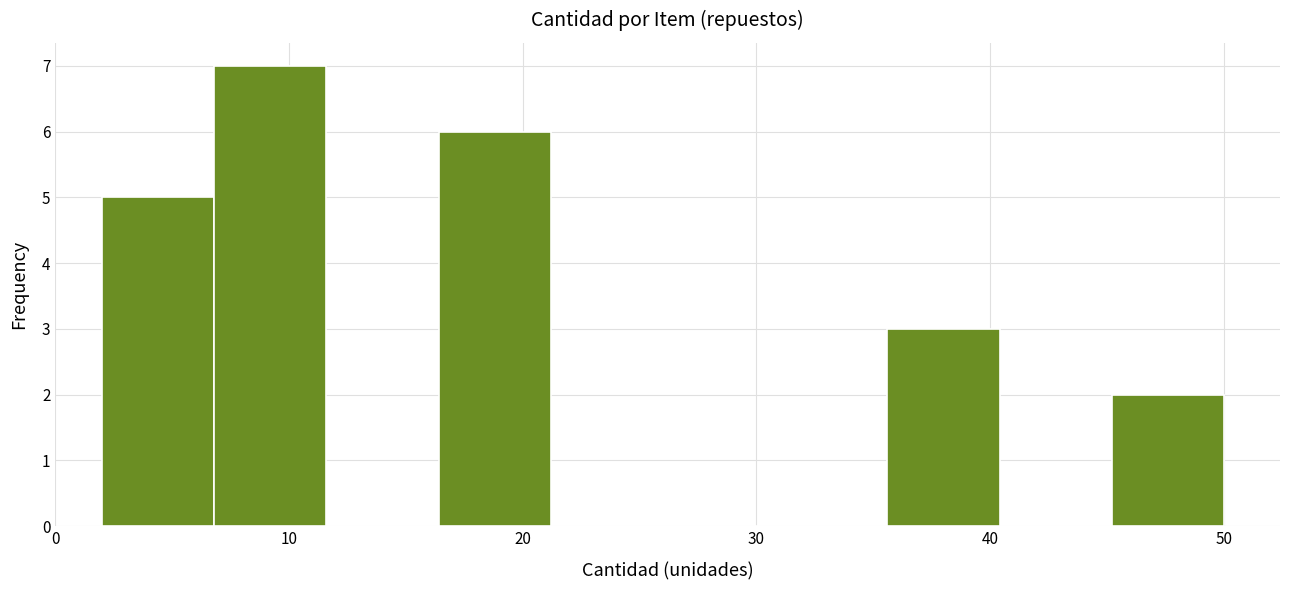

Reading left to right, transcribe this chart: for each bar, give the range it covers on the x-axis and its height. Neither the bar edges nor the heights are printed on the chart, so give them approximately, as read against the axes.

2.0 to 6.8: 5
6.8 to 11.6: 7
11.6 to 16.4: 0
16.4 to 21.2: 6
21.2 to 26.0: 0
26.0 to 30.8: 0
30.8 to 35.6: 0
35.6 to 40.4: 3
40.4 to 45.2: 0
45.2 to 50.0: 2